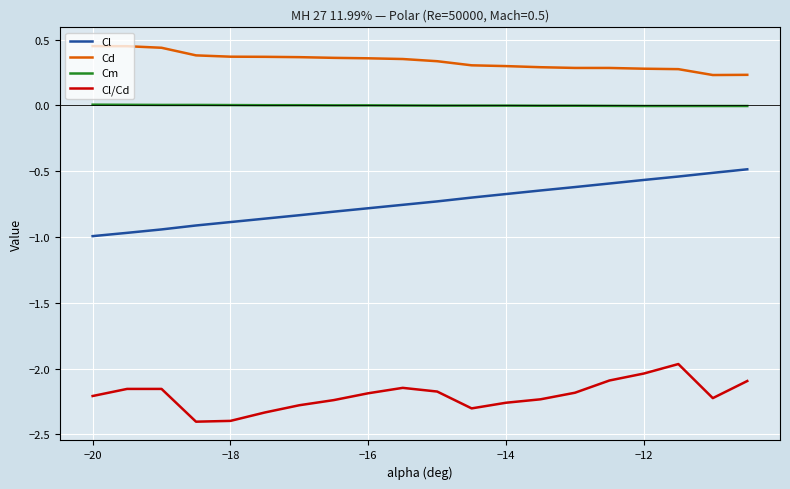

True or false: Cl and Cd intersect in this chart.

False